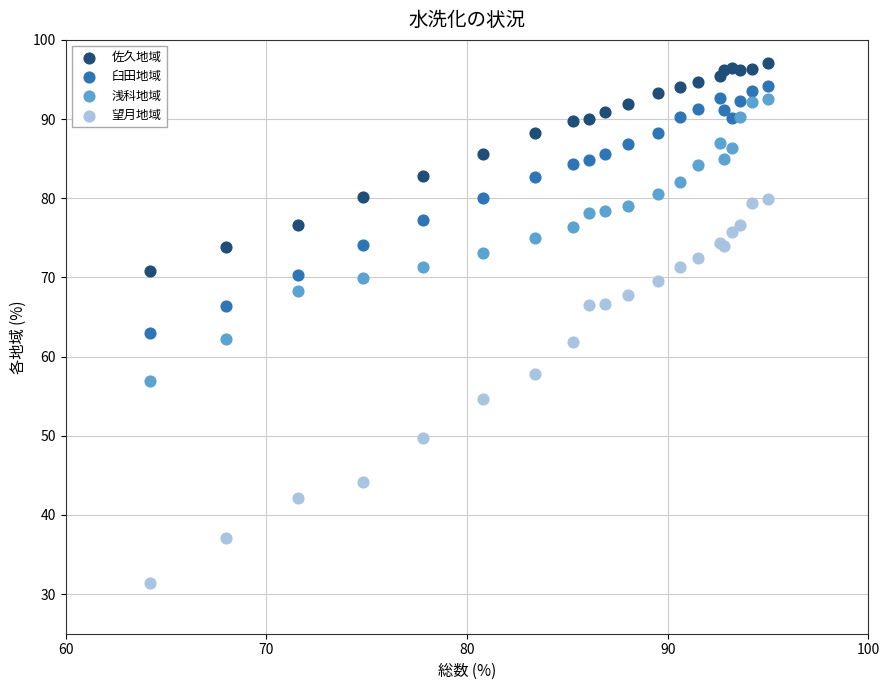

Across all series, what Y value is closest to 64?

63.0